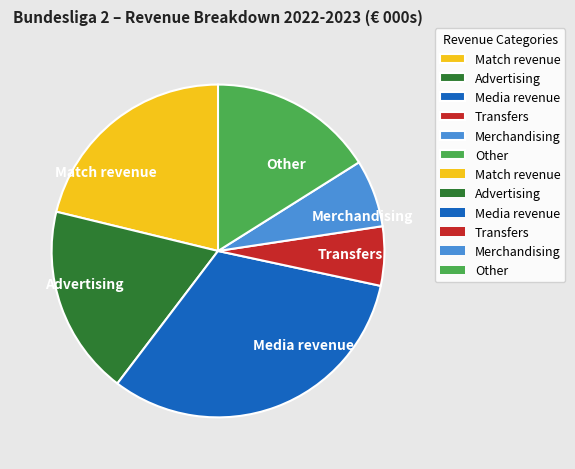

Approximately how many times larger is the value at Media revenue compared to Transfers?

5.6